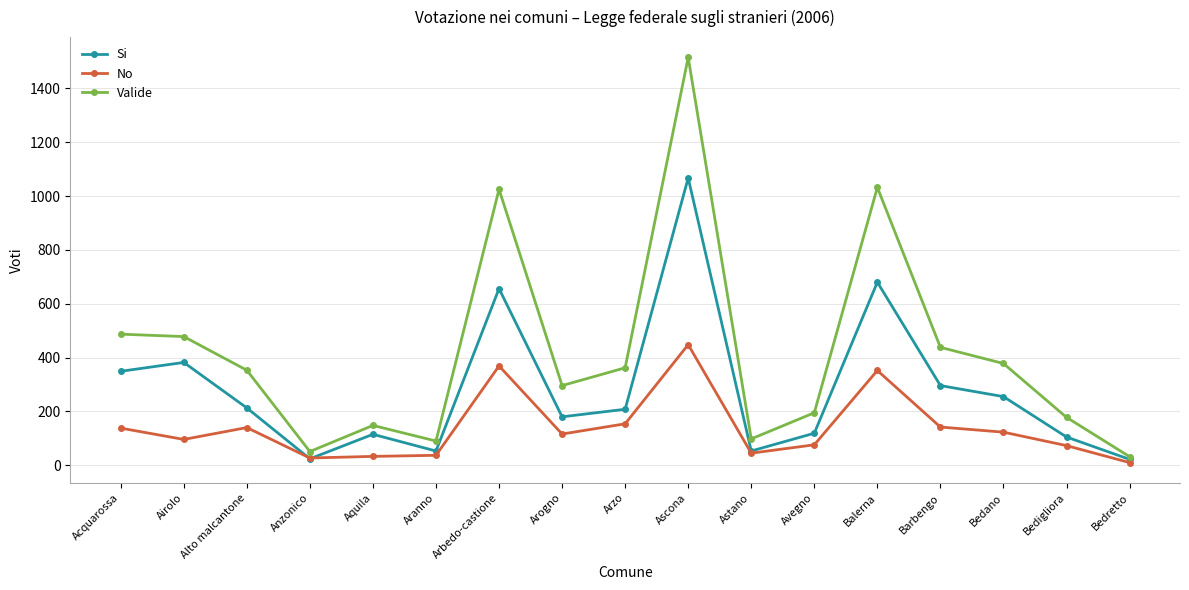

What is the label of the 8th point from the right?

Ascona